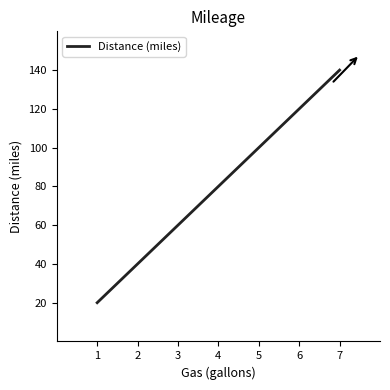

Rank the categories by value from highest to lowest.

7, 6, 5, 4, 3, 2, 1